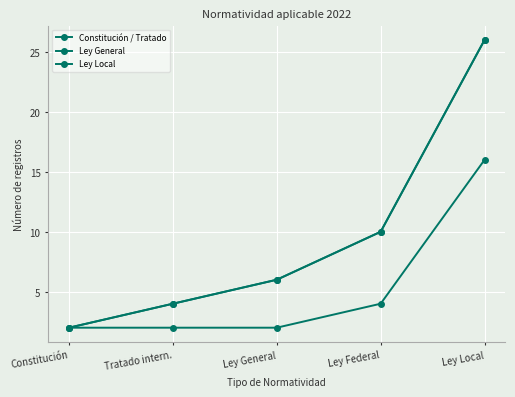

What is the lowest value of the Constitución / Tratado series?

2